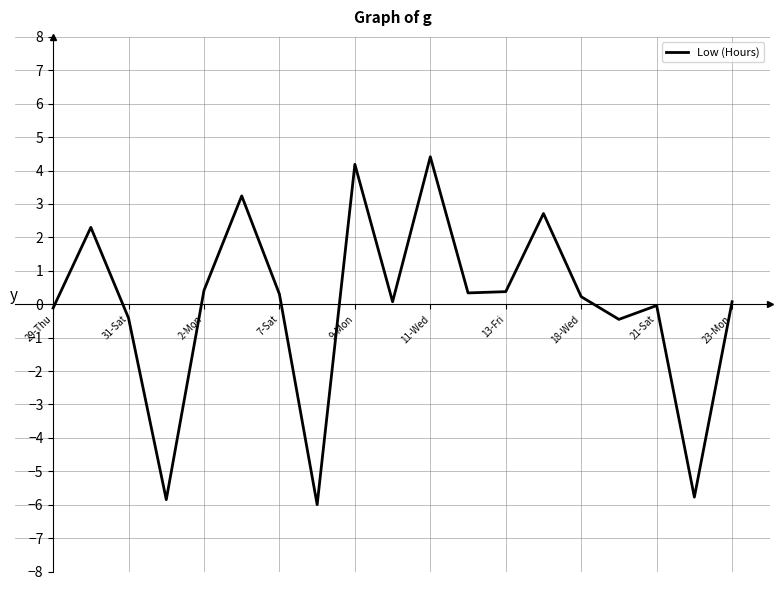

What is the smallest value displayed?

-6.0